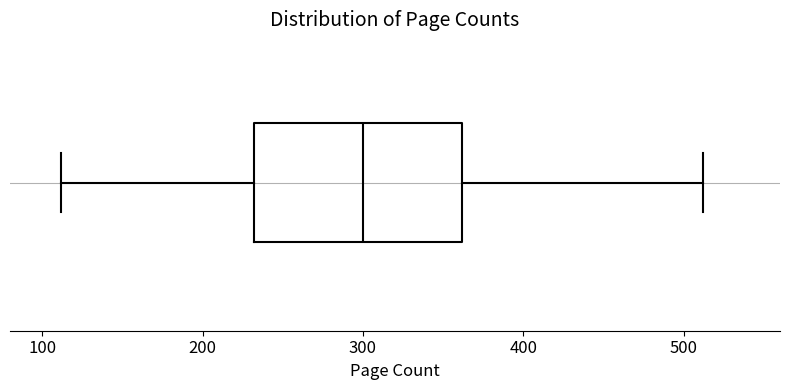

Transcribe this box plot: give where the median line is, the range the box spans, and where the two whiskers end, as read against the x-axis. The values are not printed on the chart, so give them approximately, as read against the axis.

median 300, box 230 to 360, whiskers 110 to 510